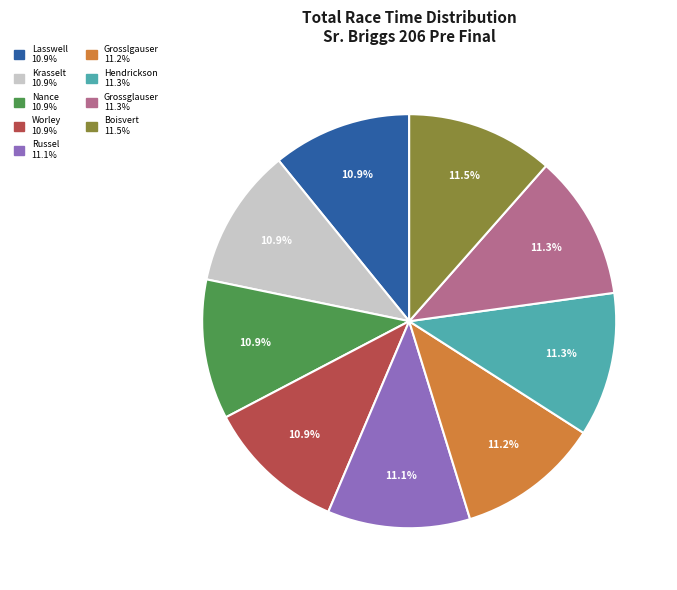

Does any single category account for the majority?

No